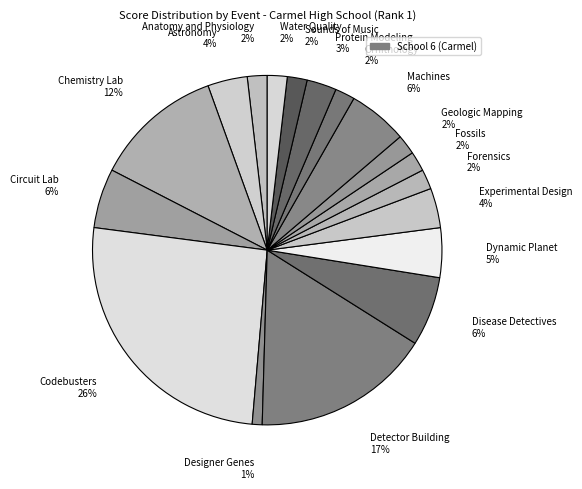

How many slices are in this pie chart?

18